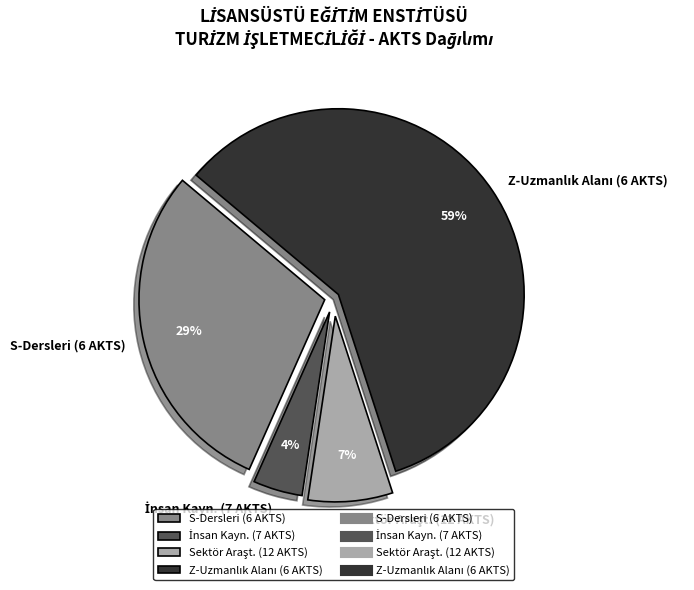

Is there any slice that represents more than half of the pie?

Yes